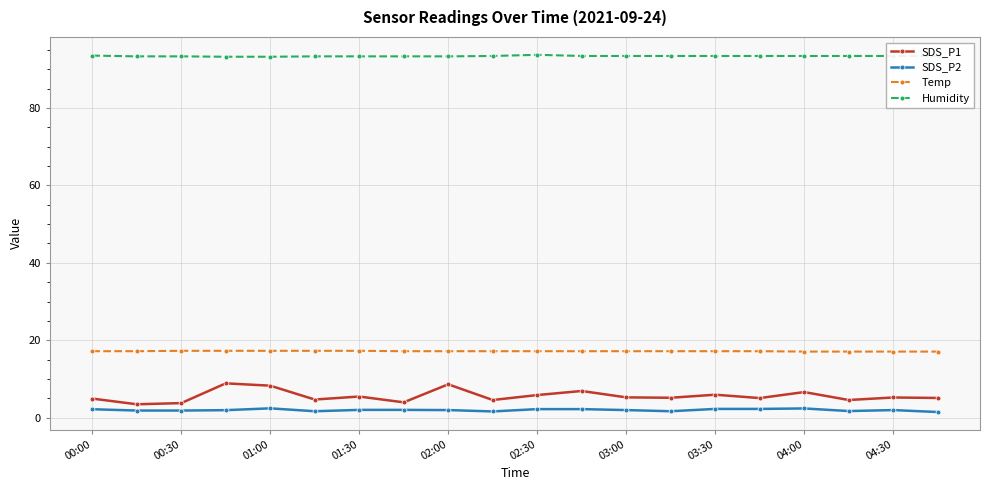

Is this an area chart (filled region under the line)?

No